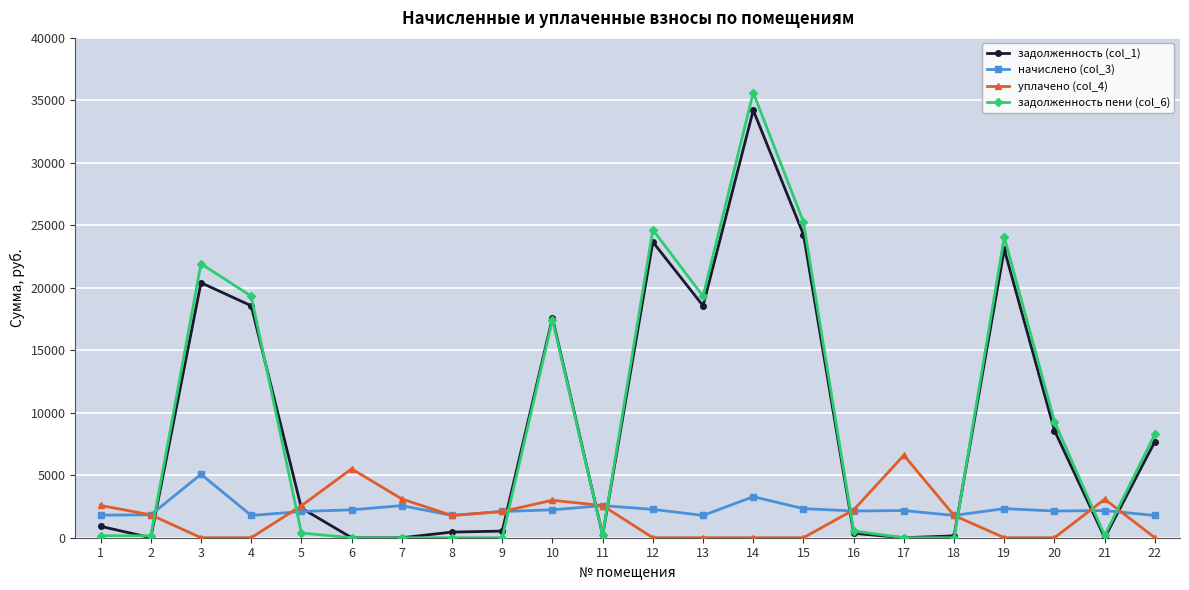

True or false: задолженность (col_1) has more than 1 points higher than both neighbors.

True